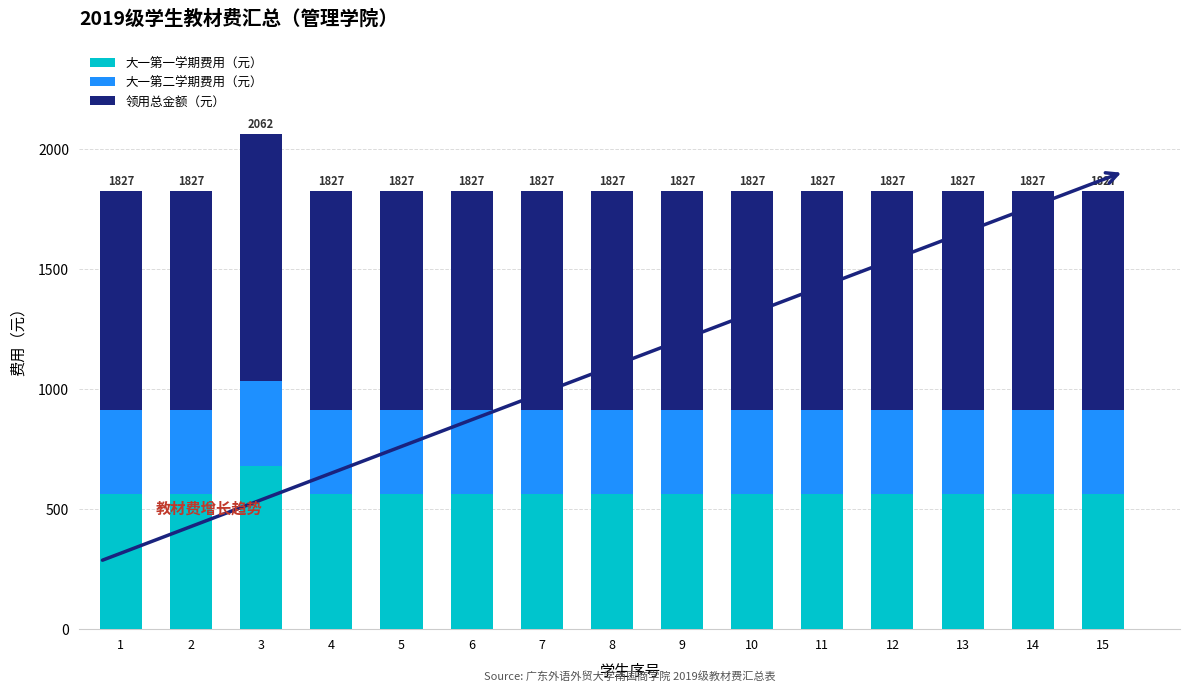

What is the total value across all series at 15?

1826.7